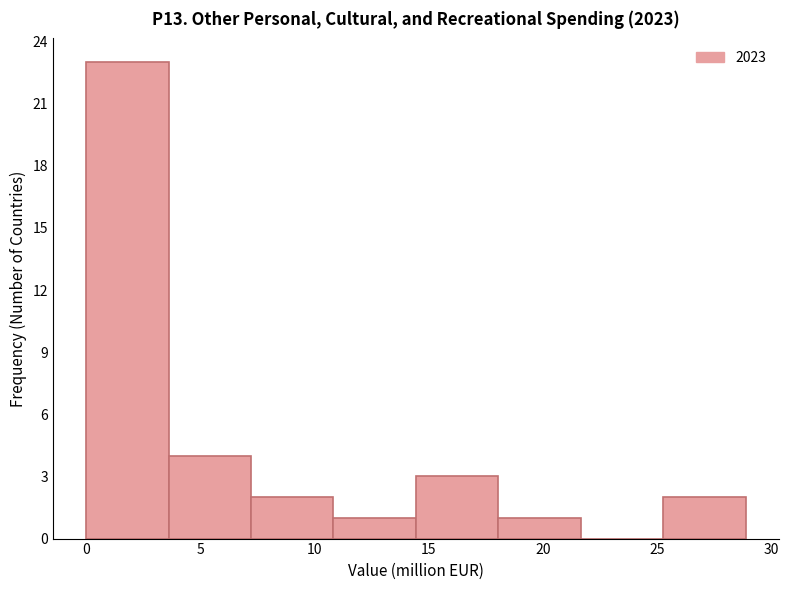

Reading left to right, list every bar in this chart as the range it spans on the x-axis followed by its height. Neither the bar edges nor the heights are printed on the chart, so give them approximately, as read against the axes.

0.0 to 3.5: 23
3.5 to 7.0: 4
7.0 to 11.0: 2
11.0 to 14.5: 1
14.5 to 18.0: 3
18.0 to 21.5: 1
21.5 to 25.5: 0
25.5 to 29.0: 2